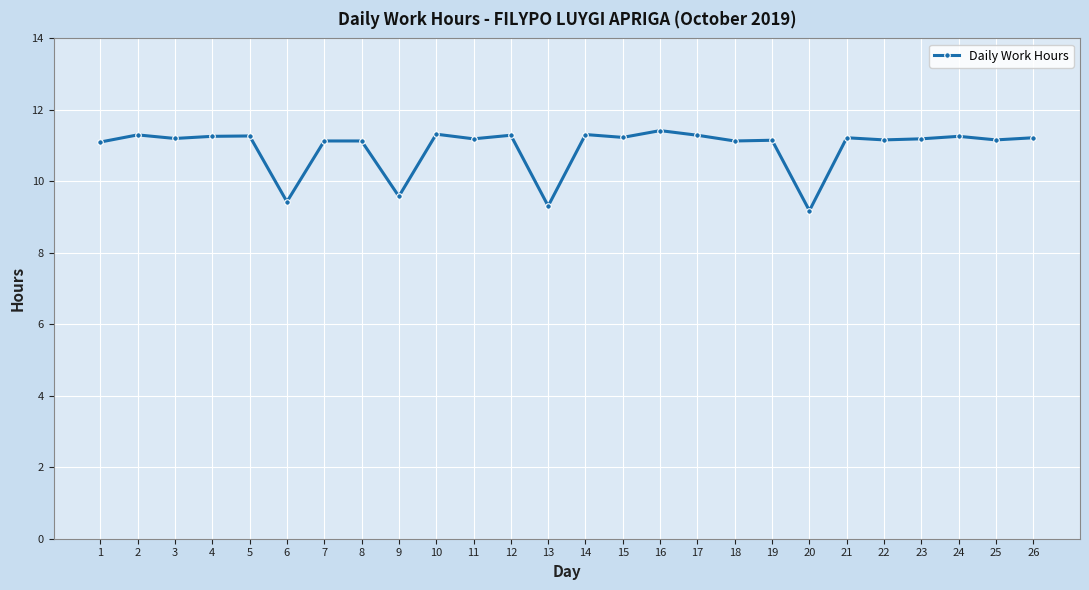

How many series are shown in this chart?

1